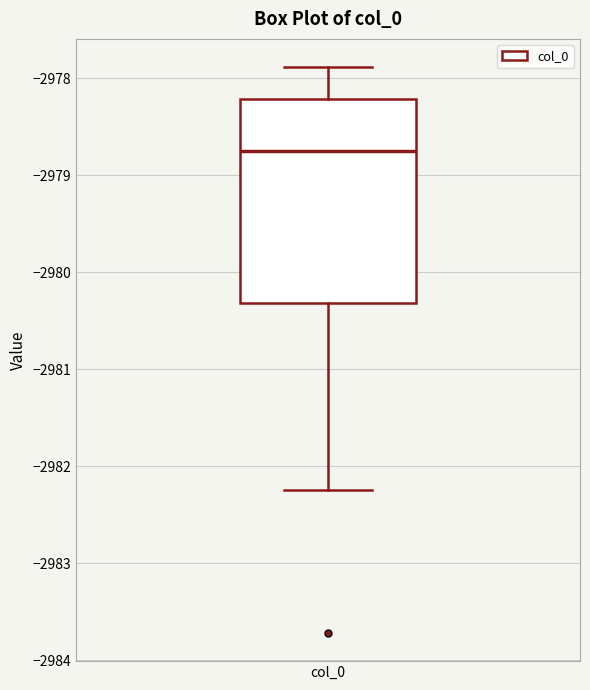

Where is the lower edge of the box for col_0 on the y-axis? The values are not printed on the chart, so give them approximately, as read against the axis.

-2980.3